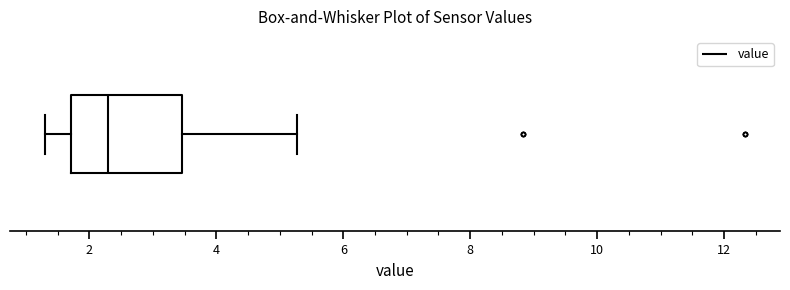

Where does the median line of the box sit on the x-axis? The values are not printed on the chart, so give them approximately, as read against the axis.

2.4